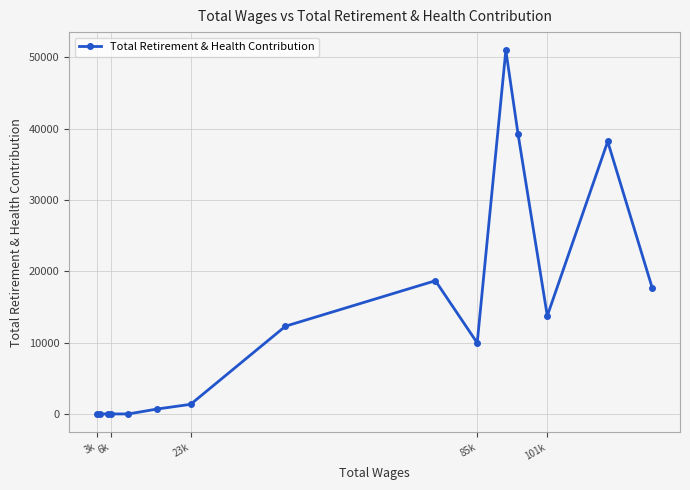

How many categories are shown in the chart?

15